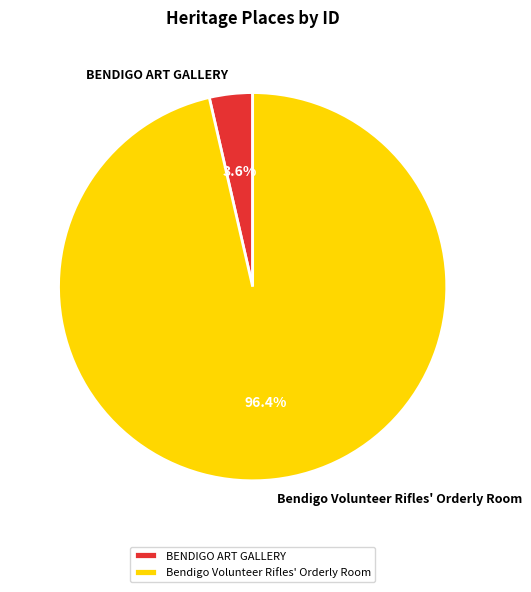

What is the smallest slice in the pie chart?

BENDIGO ART GALLERY